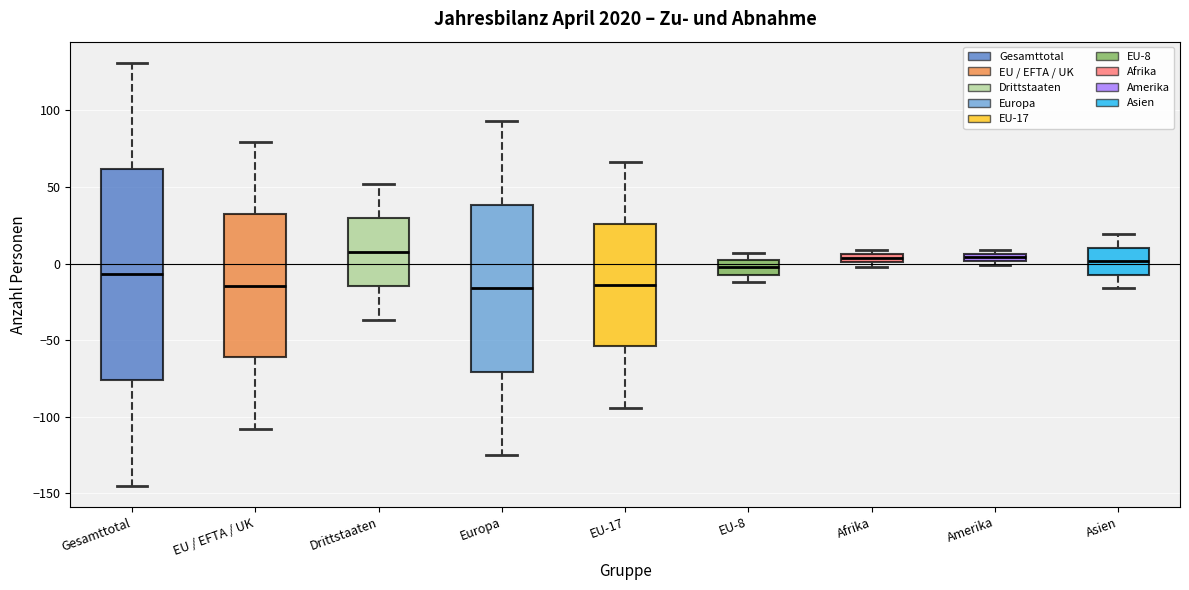

Which box is the tallest, from its lower edge to its upper edge?

Gesamttotal